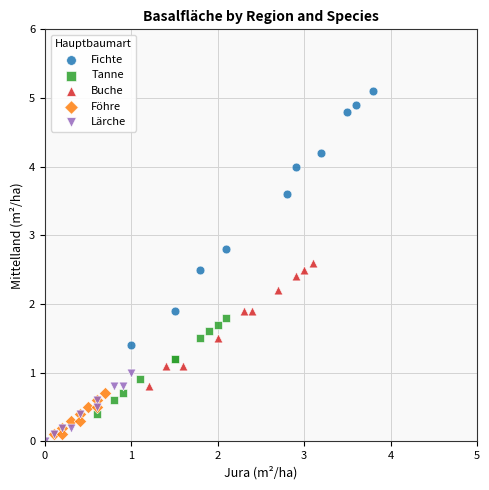

Which series contains the lowest Y value?

Lärche